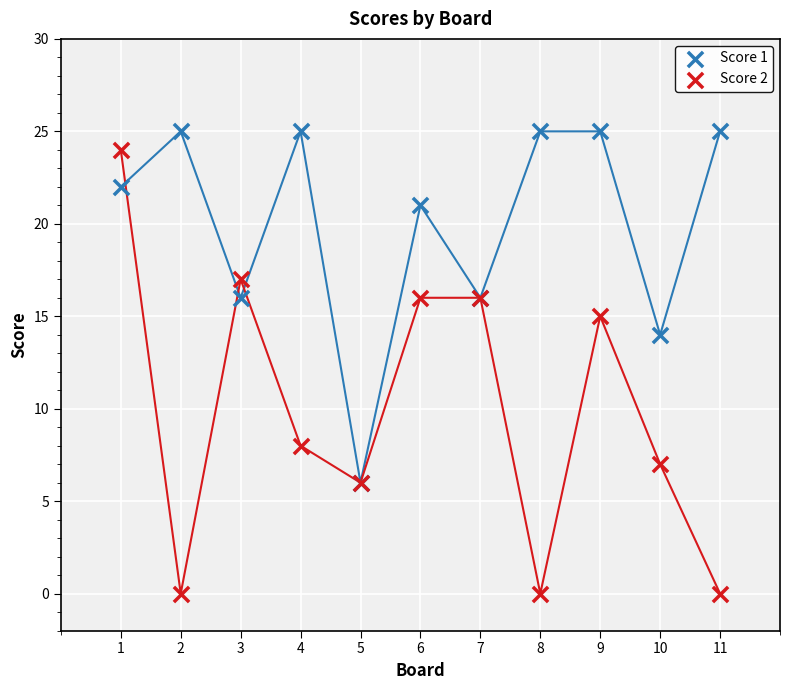

Which series contains the highest Y value?

Score 1